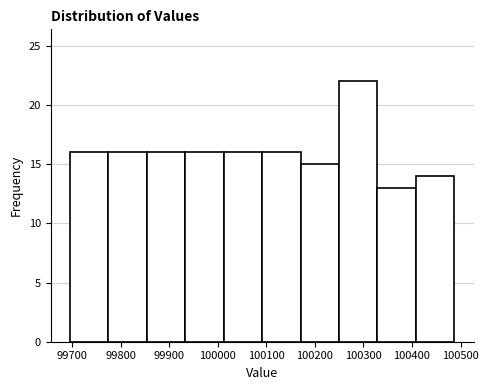

Over which range of the x-axis is the bar tallest?

100250 to 100330